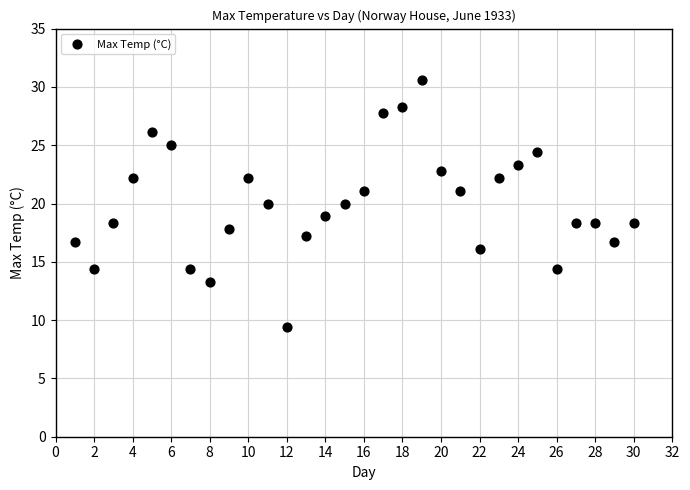

What is the range of X values (max minus min)?

29.0